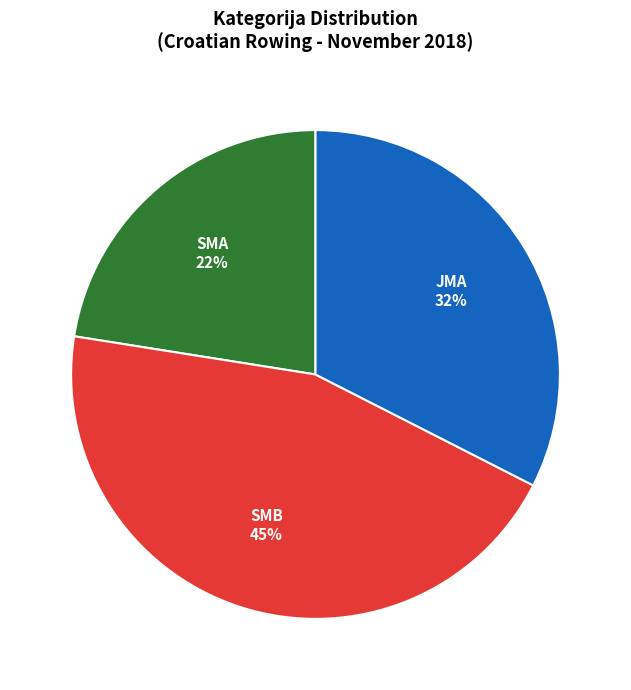

To the nearest percent, what is the average slice percentage?

33%